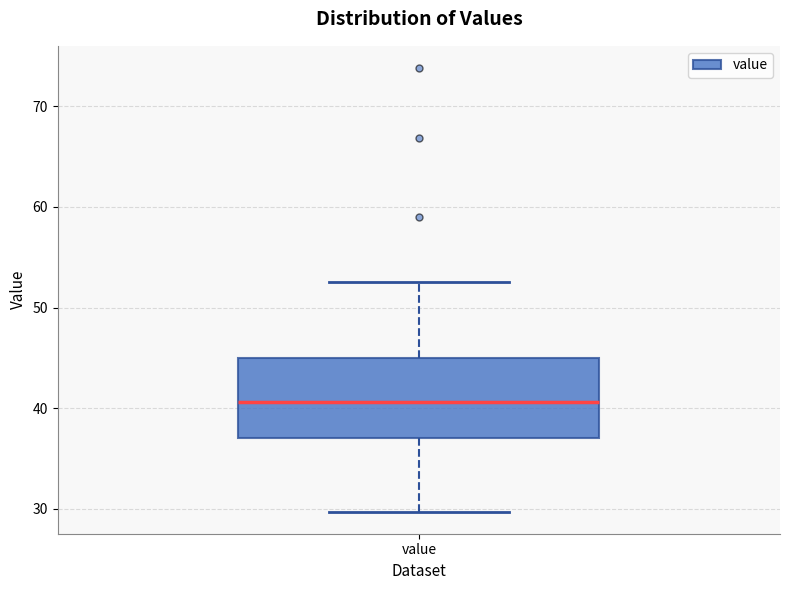

Read this box plot against the y-axis: the position of the median line, the range covered by the box, and the ends of both whiskers. The values are not printed on the chart, so give them approximately, as read against the axis.

median 41, box 37 to 45, whiskers 30 to 53